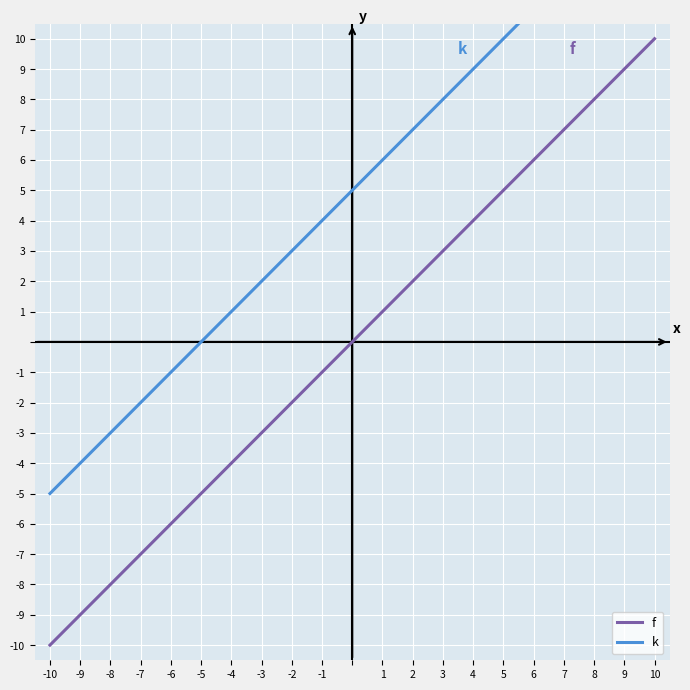

Is this an area chart (filled region under the line)?

No